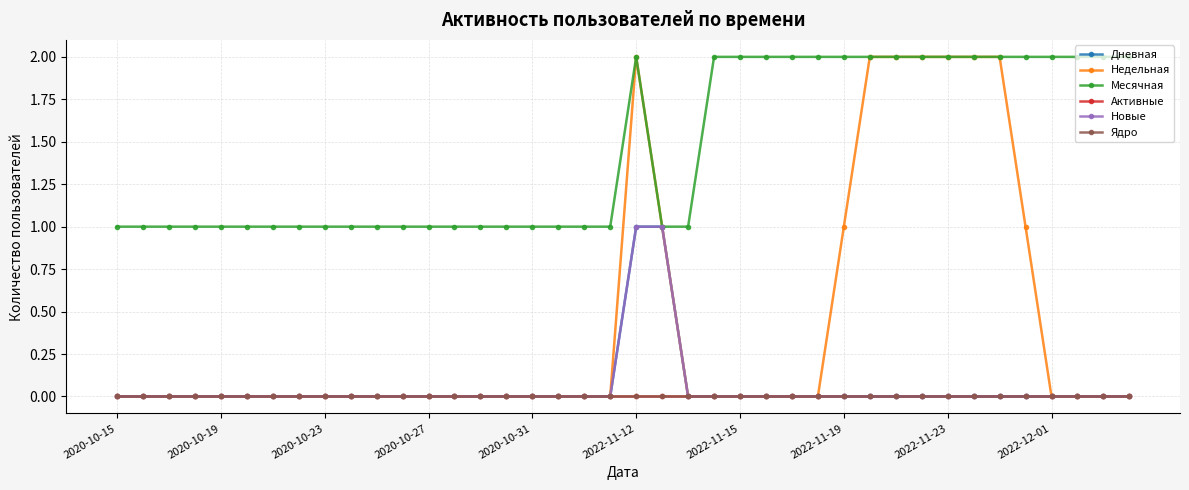

Rank the series by their maximum value, from highest to lowest.

Недельная, Месячная, Дневная, Новые, Активные, Ядро